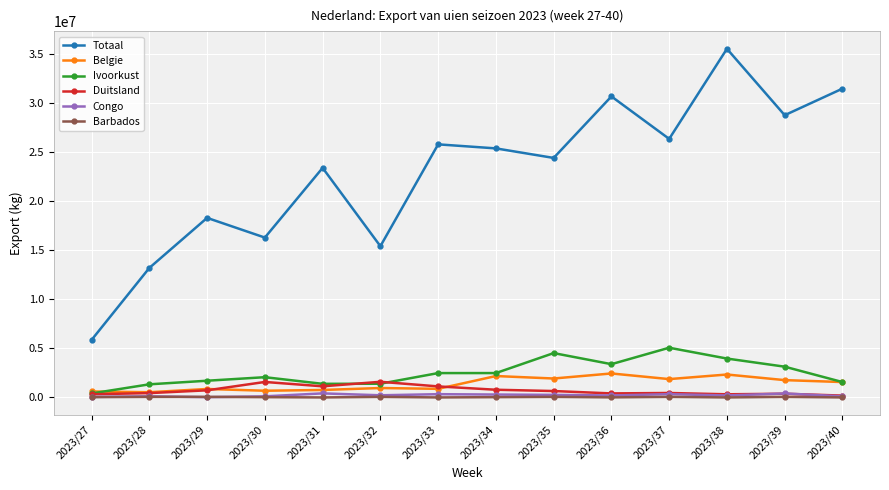

Which category has the highest value across all series?

2023/38